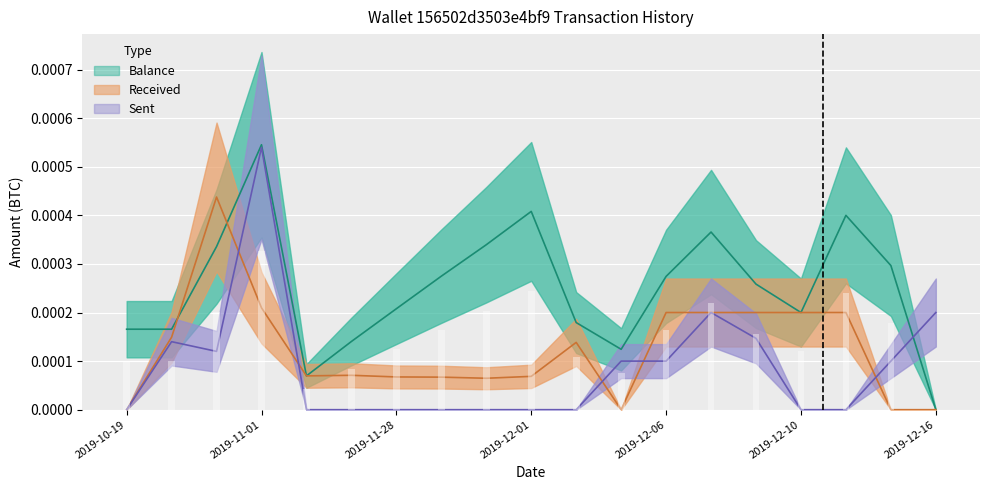

Between 2019-11-01 and 2019-12-01, which series saw the biggest shift?

Sent